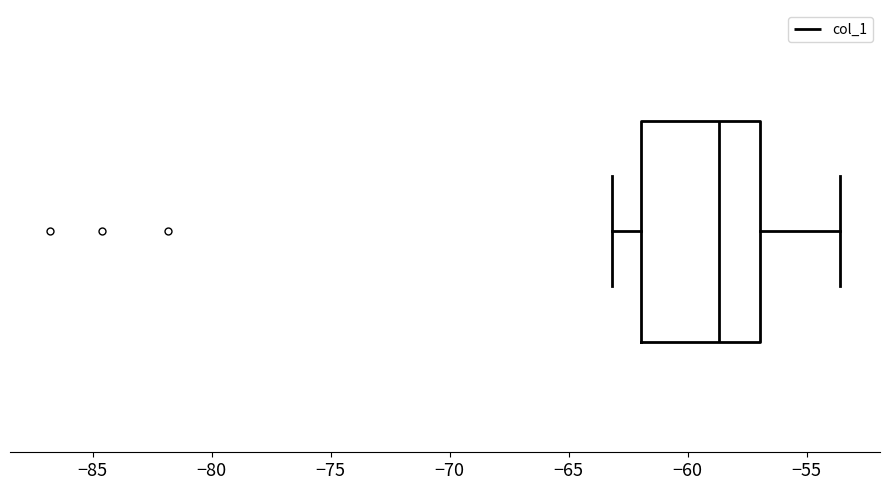

Read this box plot against the x-axis: the position of the median line, the range covered by the box, and the ends of both whiskers. The values are not printed on the chart, so give them approximately, as read against the axis.

median -58.5, box -62.0 to -57.0, whiskers -63.0 to -53.5